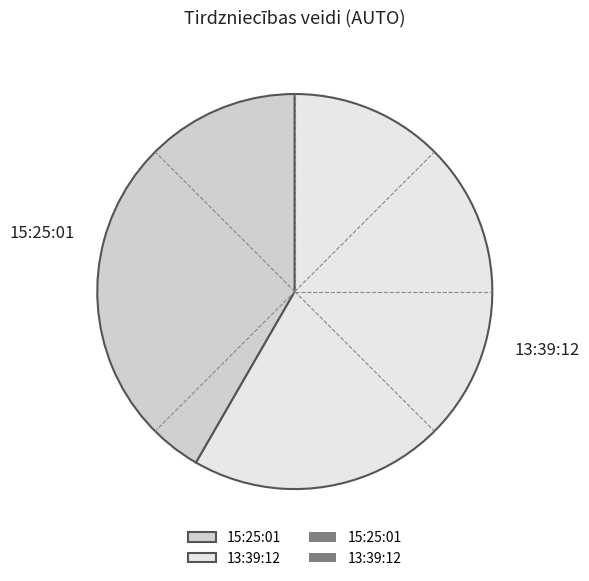

Is there any slice that represents more than half of the pie?

Yes